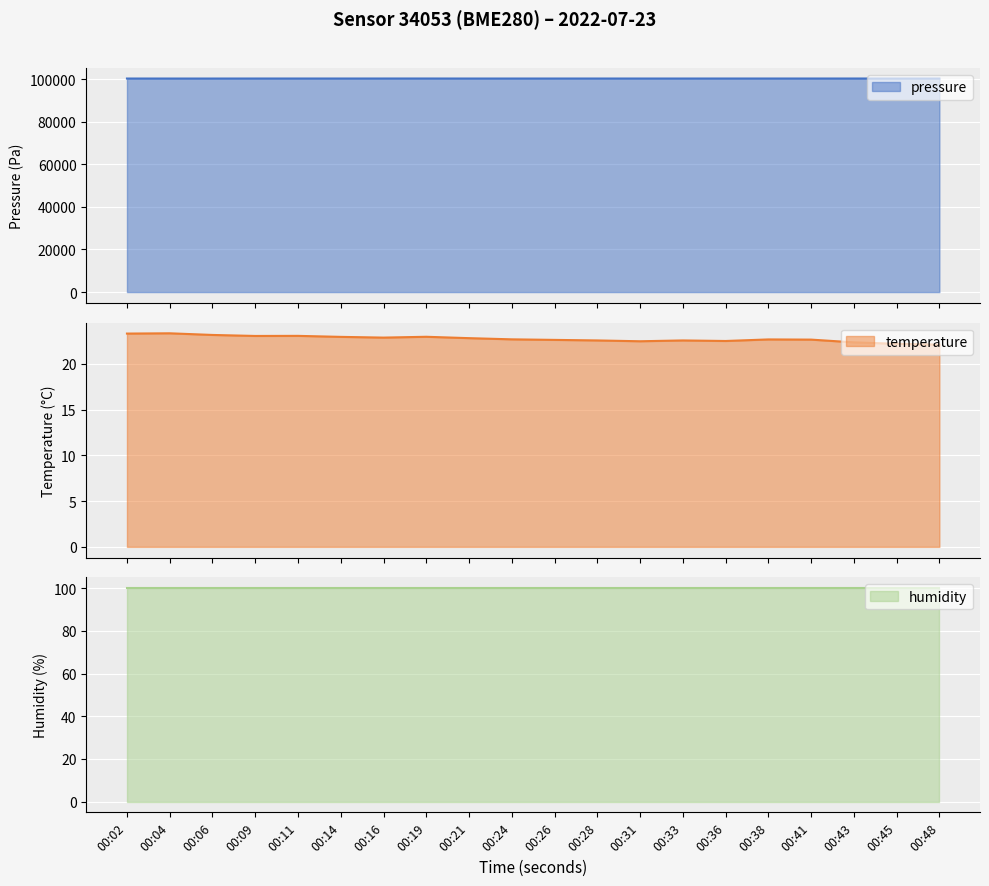

Which series has the largest range (max minus min)?

pressure